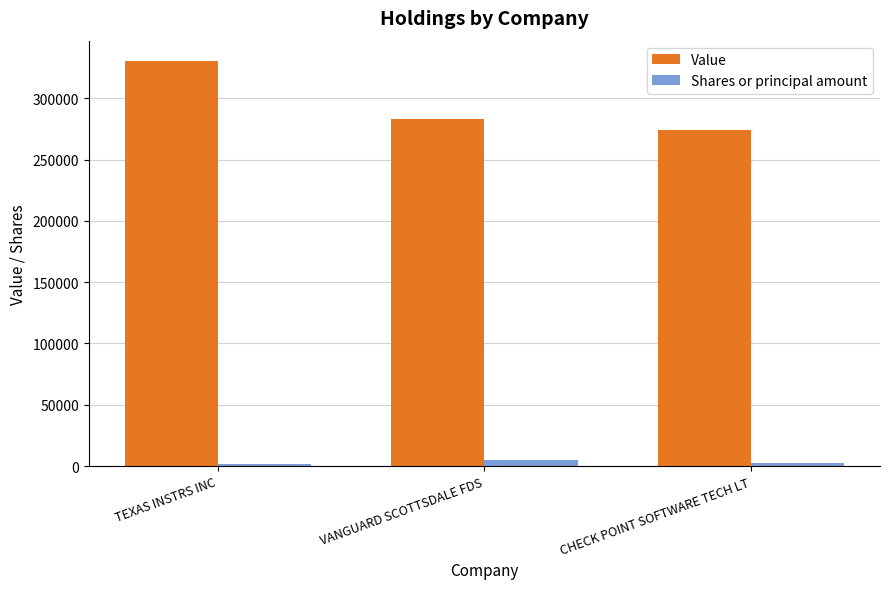

What is the greatest value displayed?

330440